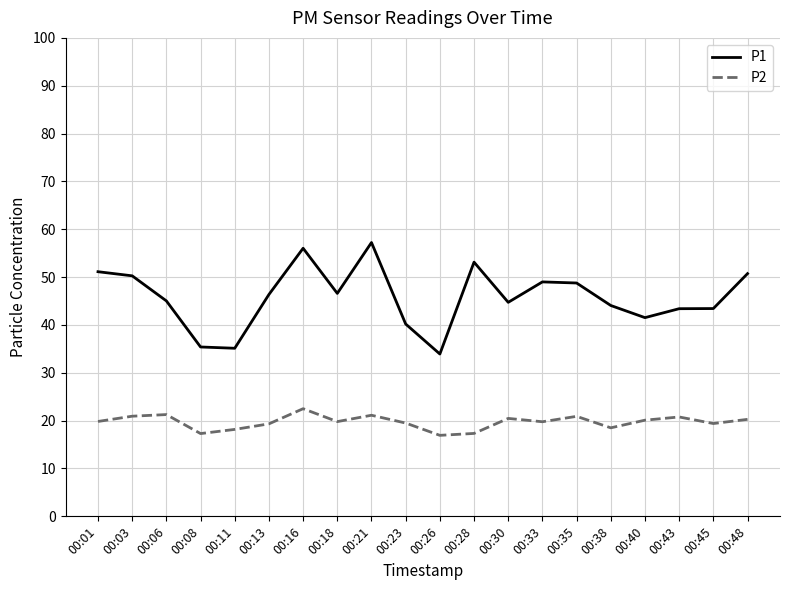

What is the lowest value of the P2 series?

16.9